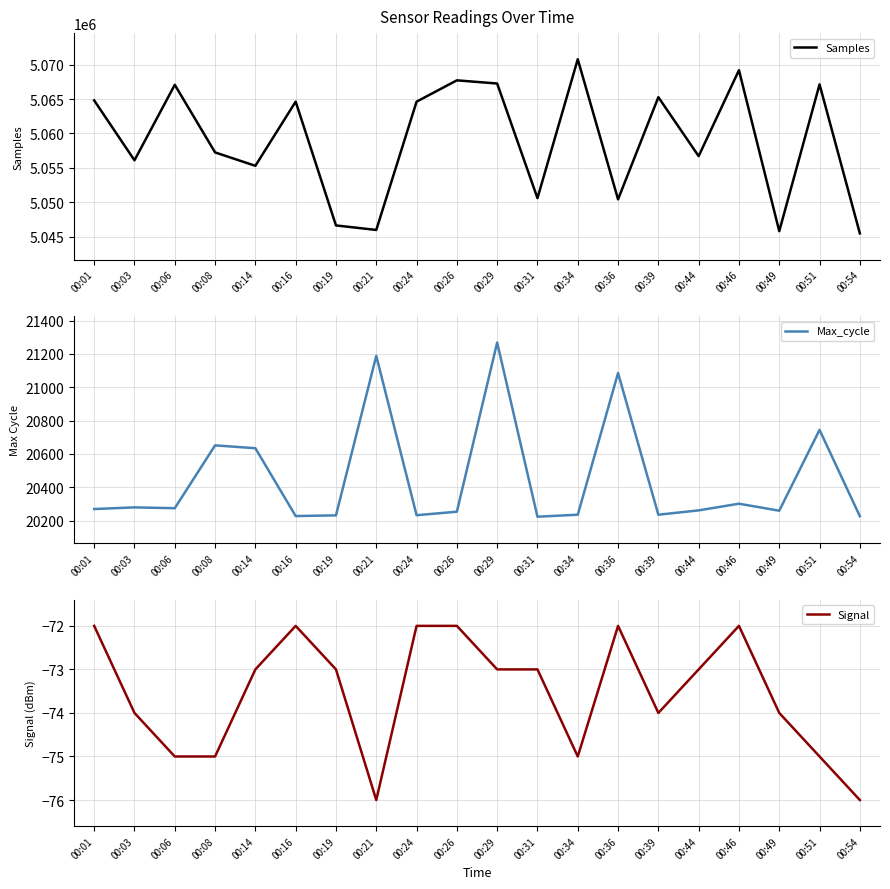

True or false: Samples and Signal intersect in this chart.

False